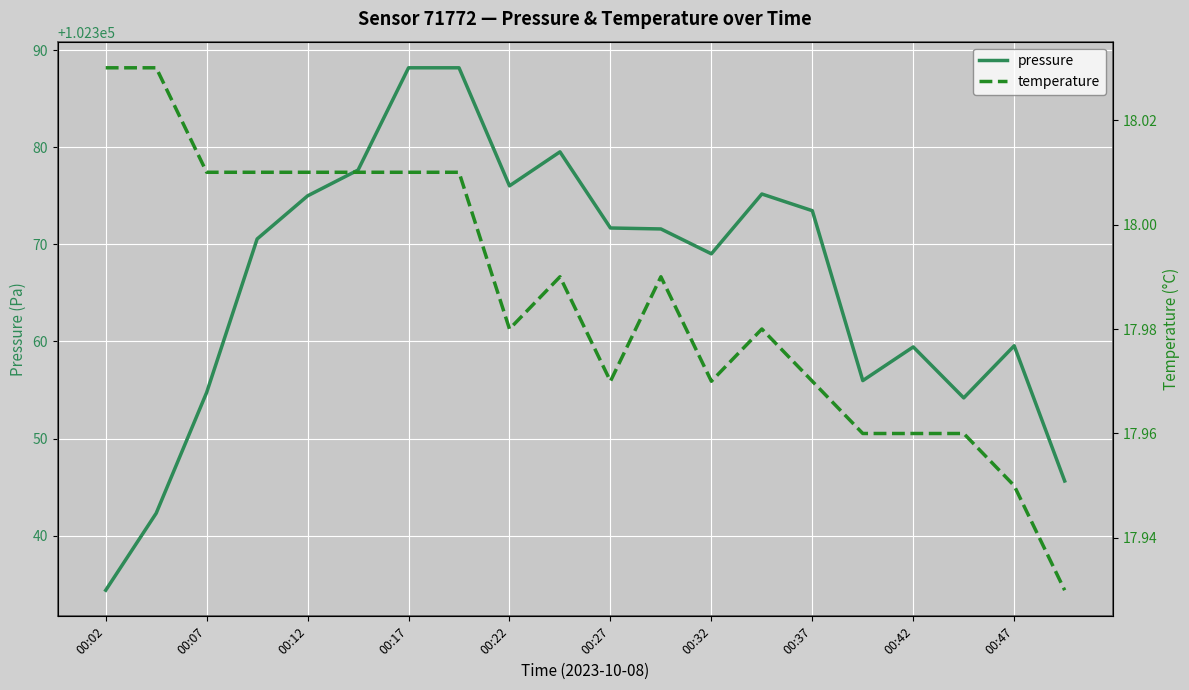

What is the highest value of the pressure series?

102388.2